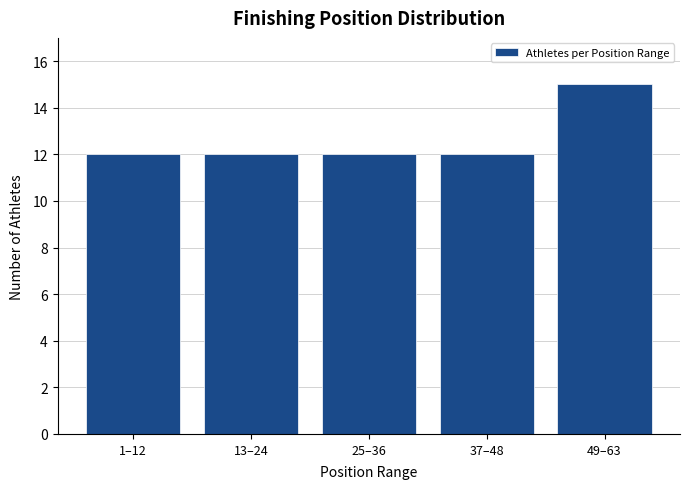

Reading left to right, what are all the values shown in this chart?

12	12	12	12	15